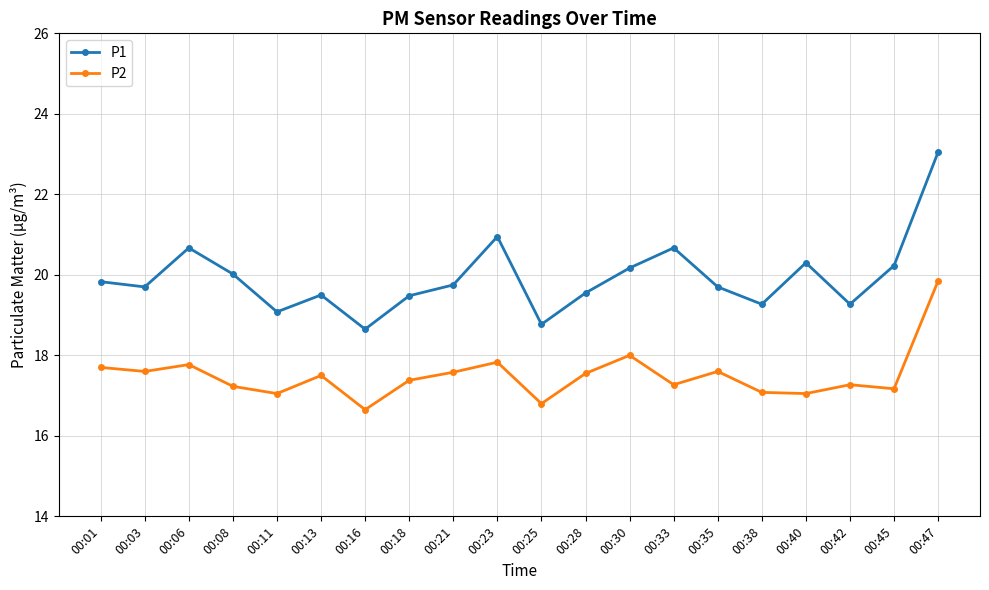

Which category has the highest value across all series?

00:47